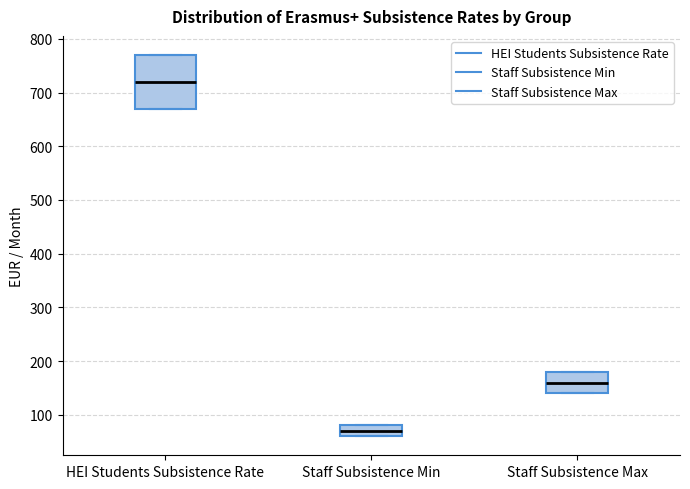

Which box is the tallest, from its lower edge to its upper edge?

HEI Students Subsistence Rate